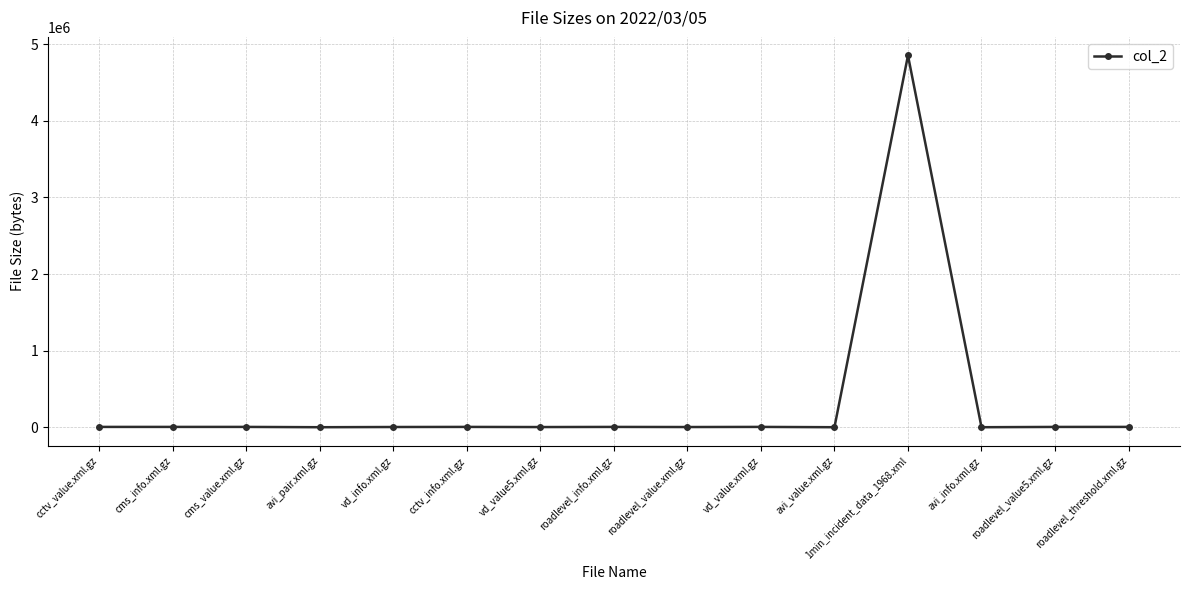

What is the label of the 8th point from the left?

roadlevel_info.xml.gz